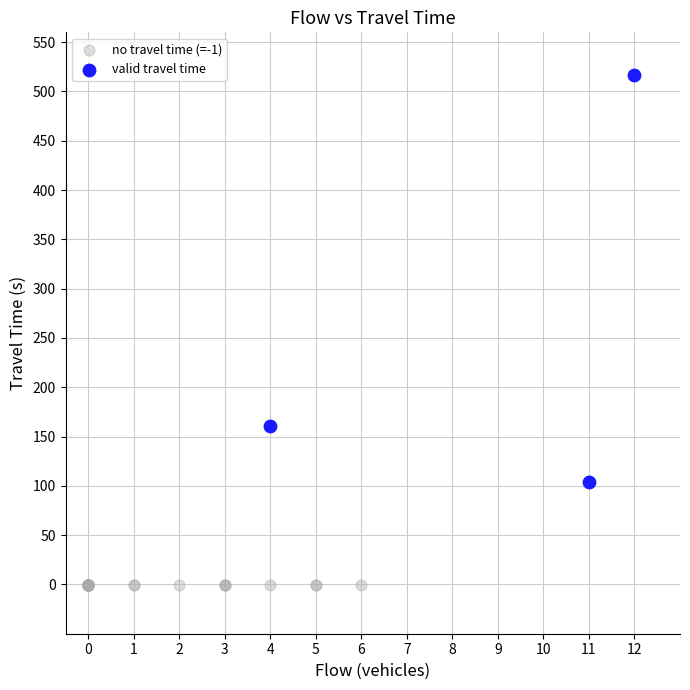

Which series reaches the minimum Y coordinate?

no travel time (=-1)